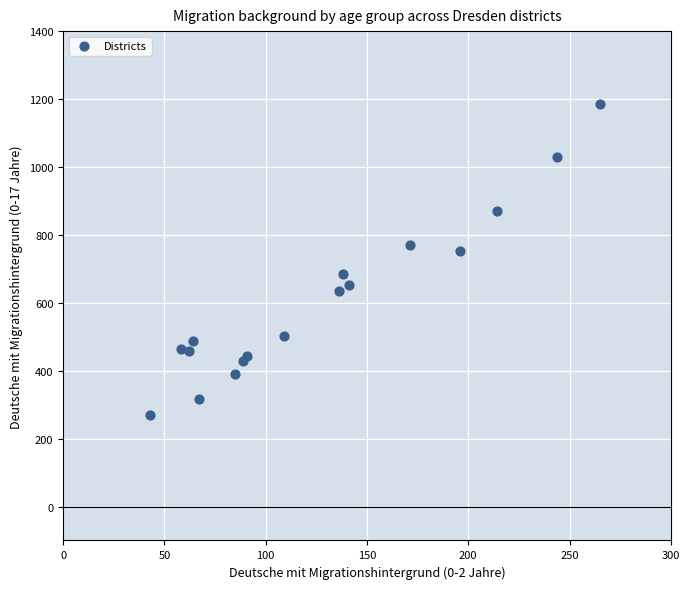

What is the range of Y values (max minus min)?

917